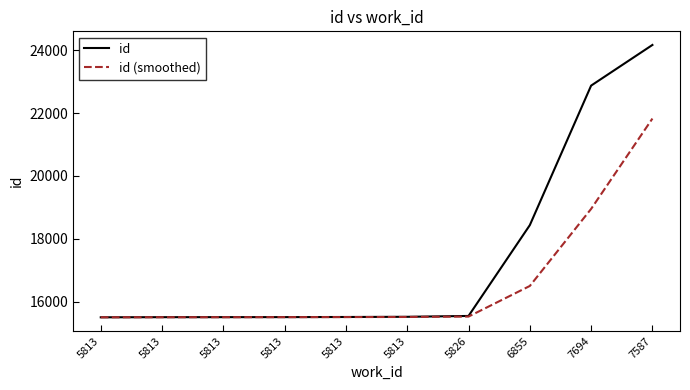

Reading left to right, list all the values displayed in this chart.

id: 5813=15504.0	5813=15508.0	5813=15509.0	5813=15510.0	5813=15514.0	5813=15520.0	5826=15547.0	6855=18435.0	7694=22872.0	7587=24165.0
id (smoothed): 5813=15504.0	5813=15506.0	5813=15507.0	5813=15509.0	5813=15511.0	5813=15514.7	5826=15527.0	6855=16500.7	7694=18951.3	7587=21824.0